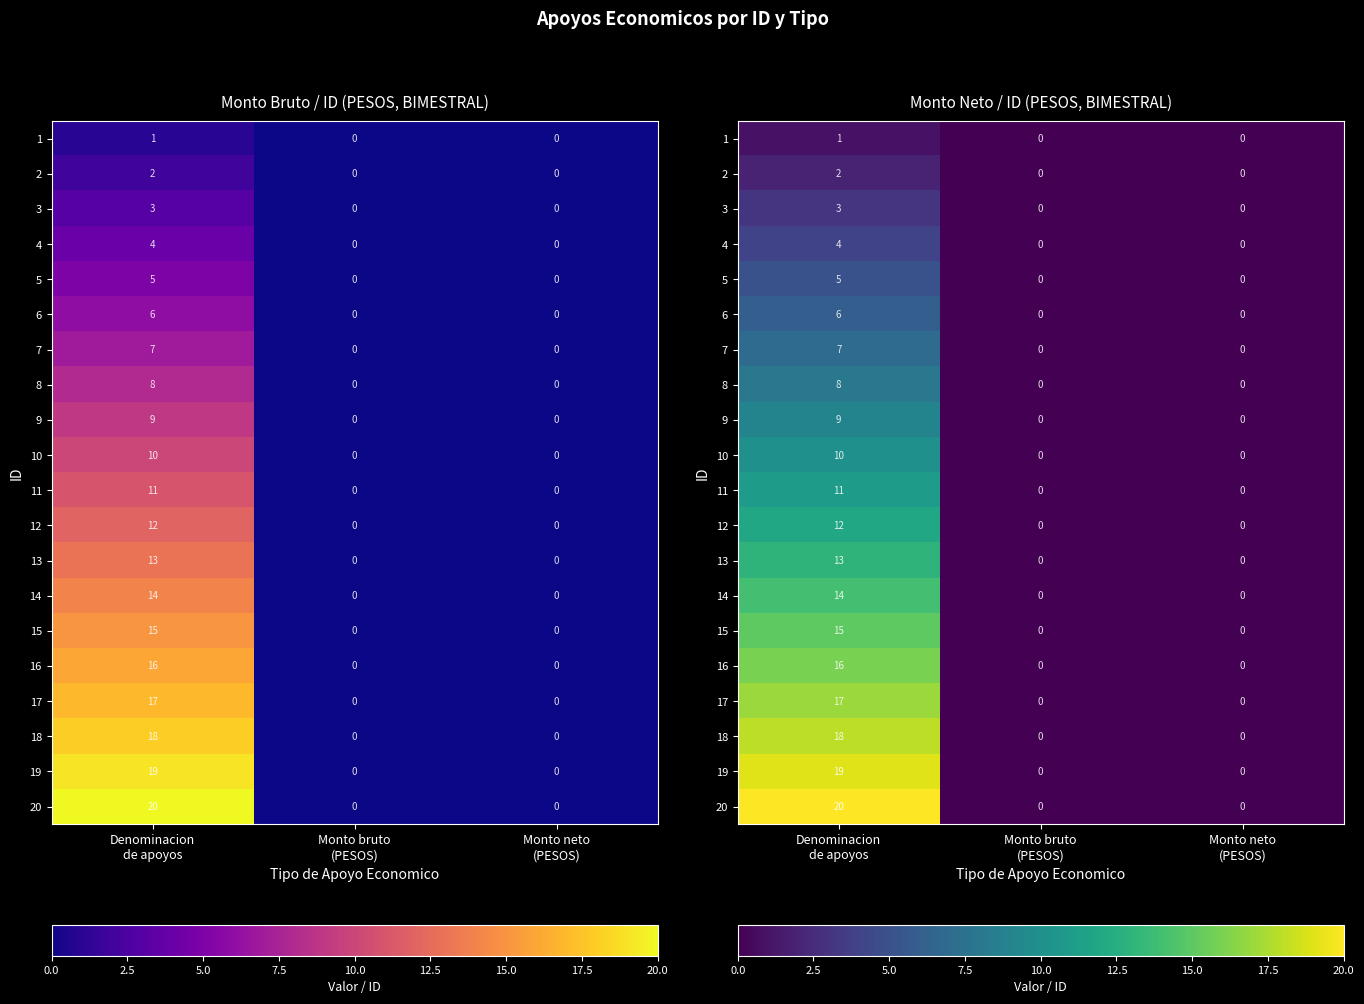

What is the maximum value for 8?

8